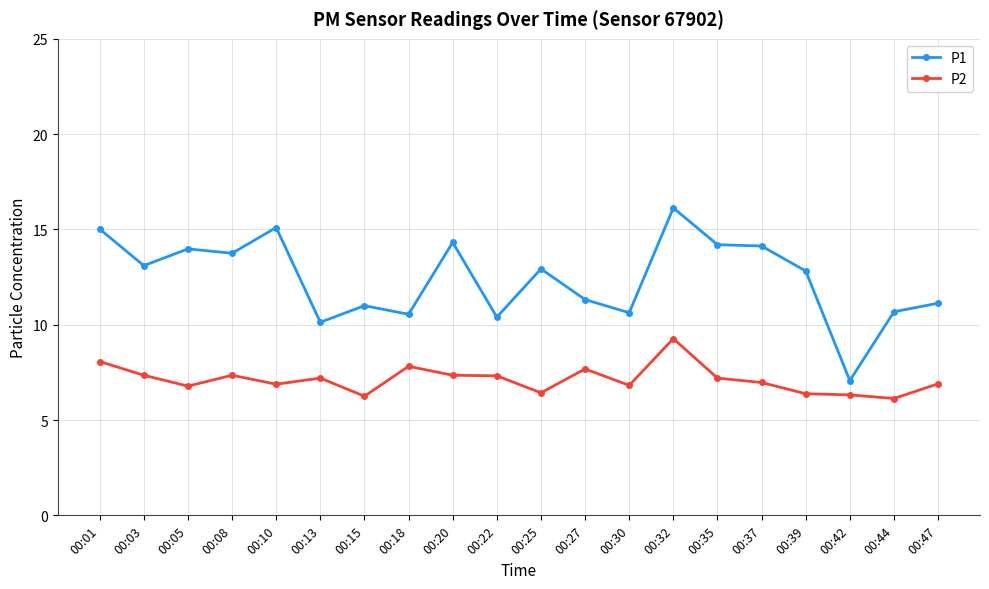

At which category does P2 reach its first local peak?

00:08